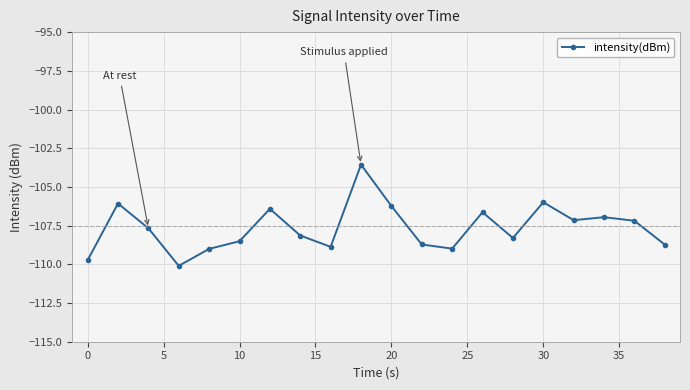

What is the maximum value shown in the chart?

-103.6